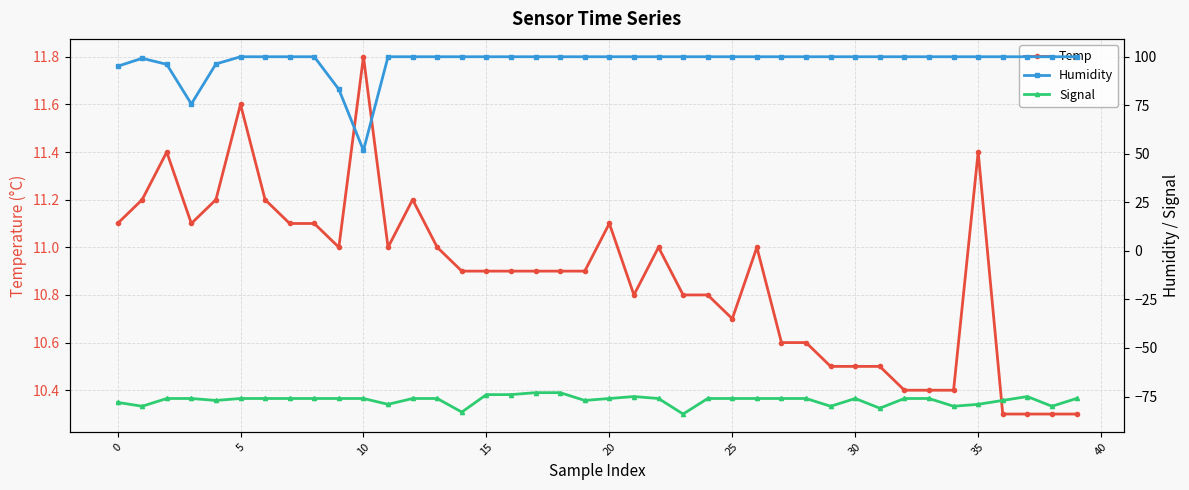

Where does the Signal series first go above -76?

15